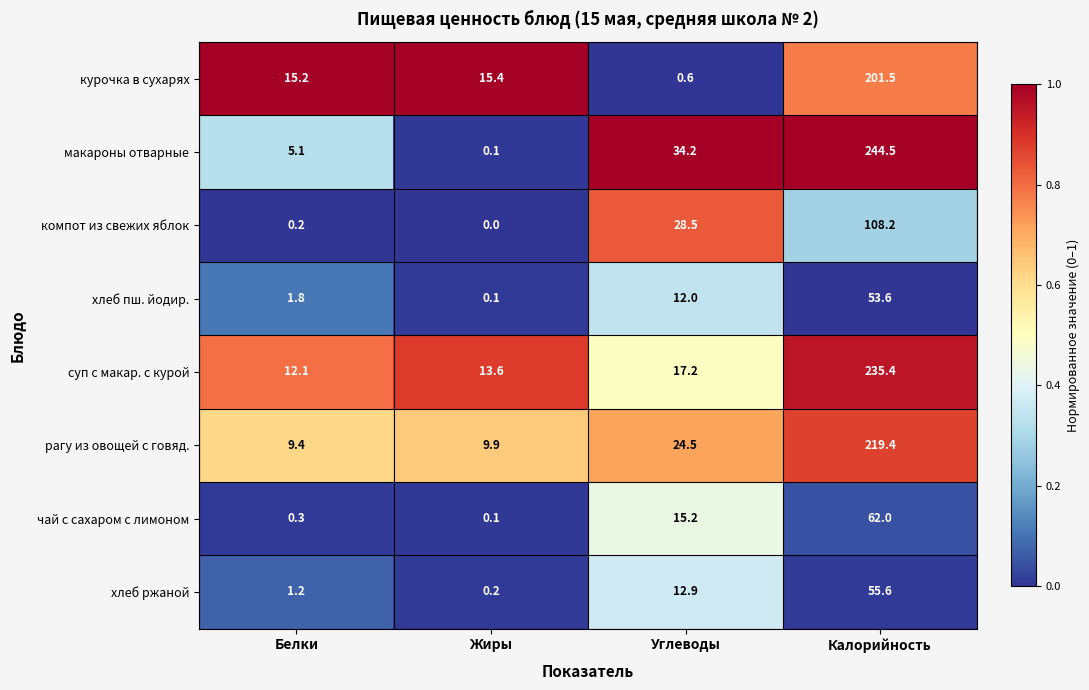

Where is хлеб пш. йодир. nearest to the value 26?

Углеводы